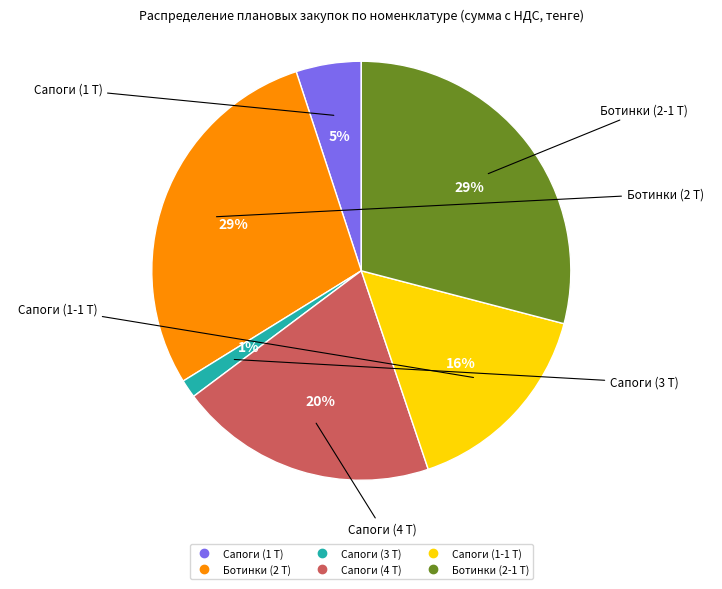

To the nearest percent, what percentage of the pie is Сапоги (1 Т)?

5%